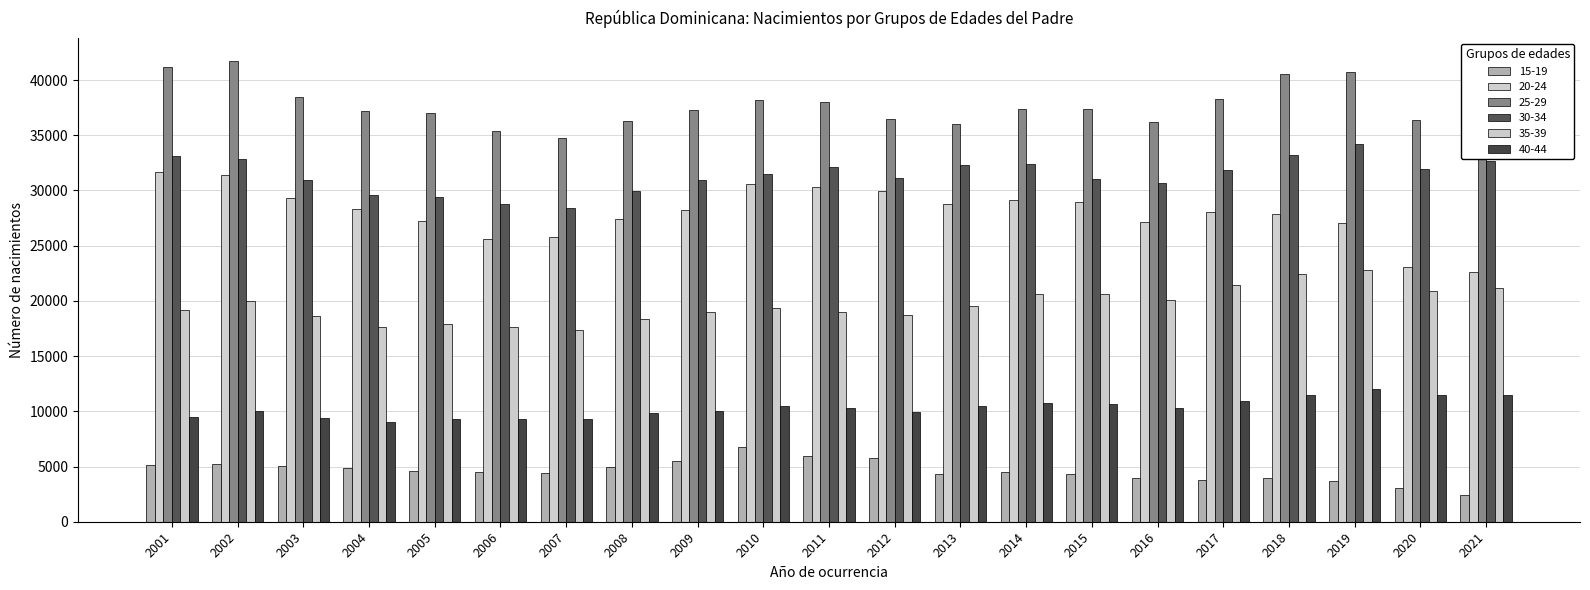

Is the value of 35-39 at 2003 greater than the value of 20-24 at 2018?

No